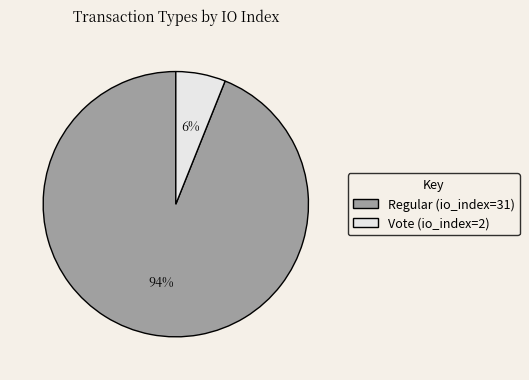

Which has a higher value, Vote (io_index=2) or Regular (io_index=31)?

Regular (io_index=31)